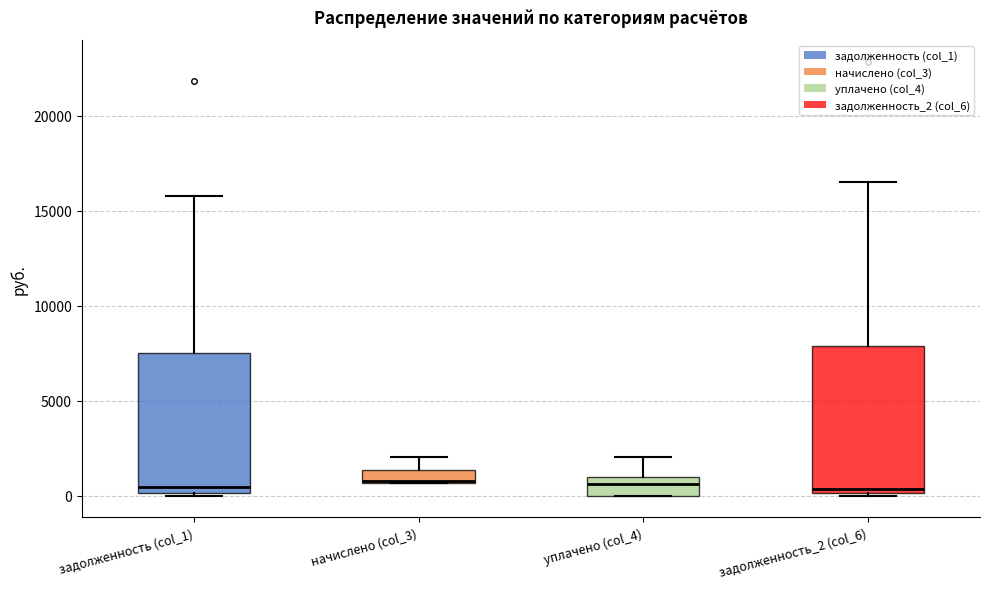

Where is the upper edge of the box for задолженность (col_1) on the y-axis? The values are not printed on the chart, so give them approximately, as read against the axis.

7500